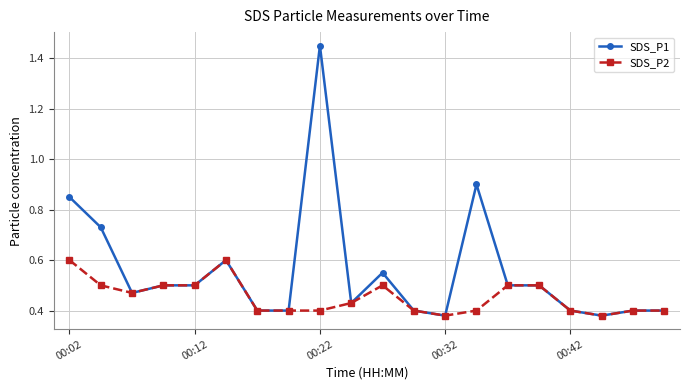

True or false: SDS_P1 has more than 1 interior local peaks.

True